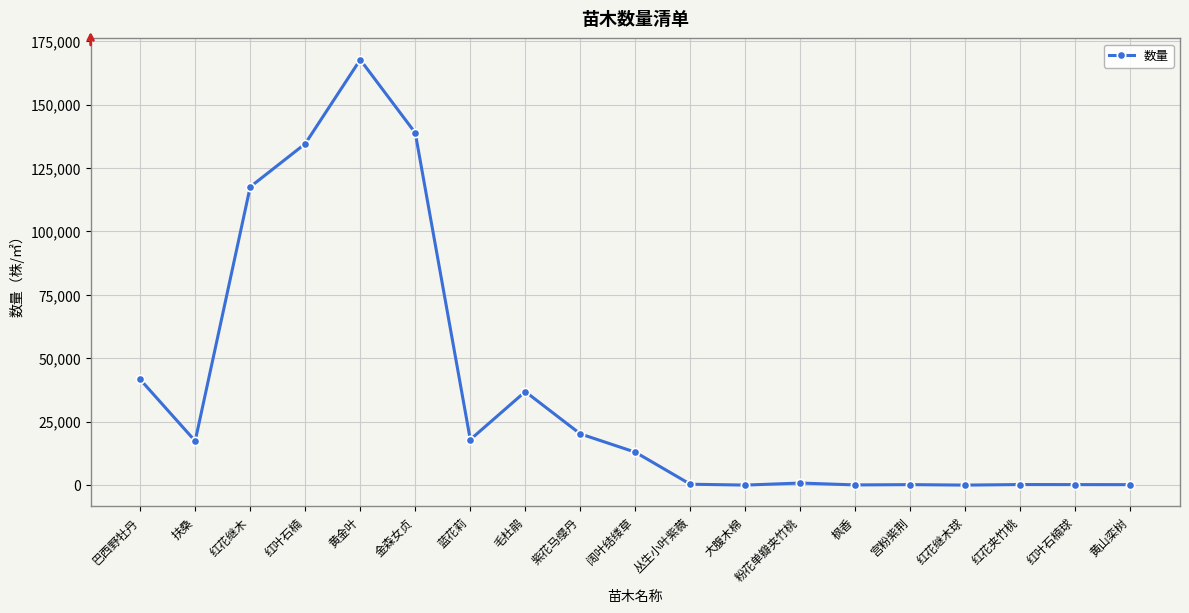

What is the change in value from 红叶石楠 to 黄山栾树?

-134374